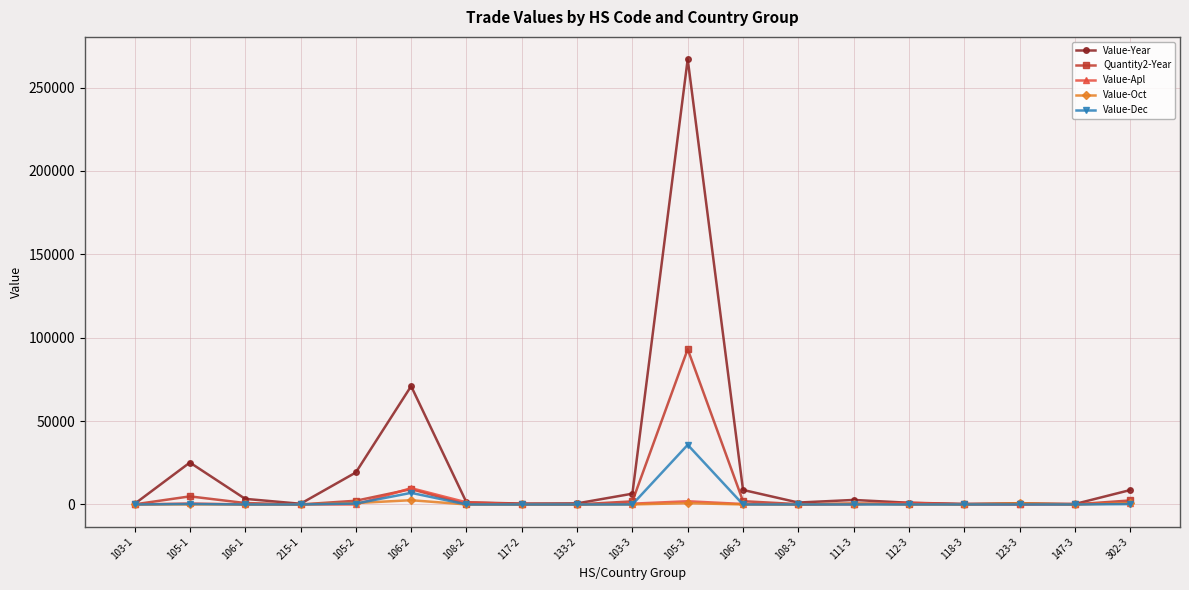

At which category is the sum across all series the highest?

105-3